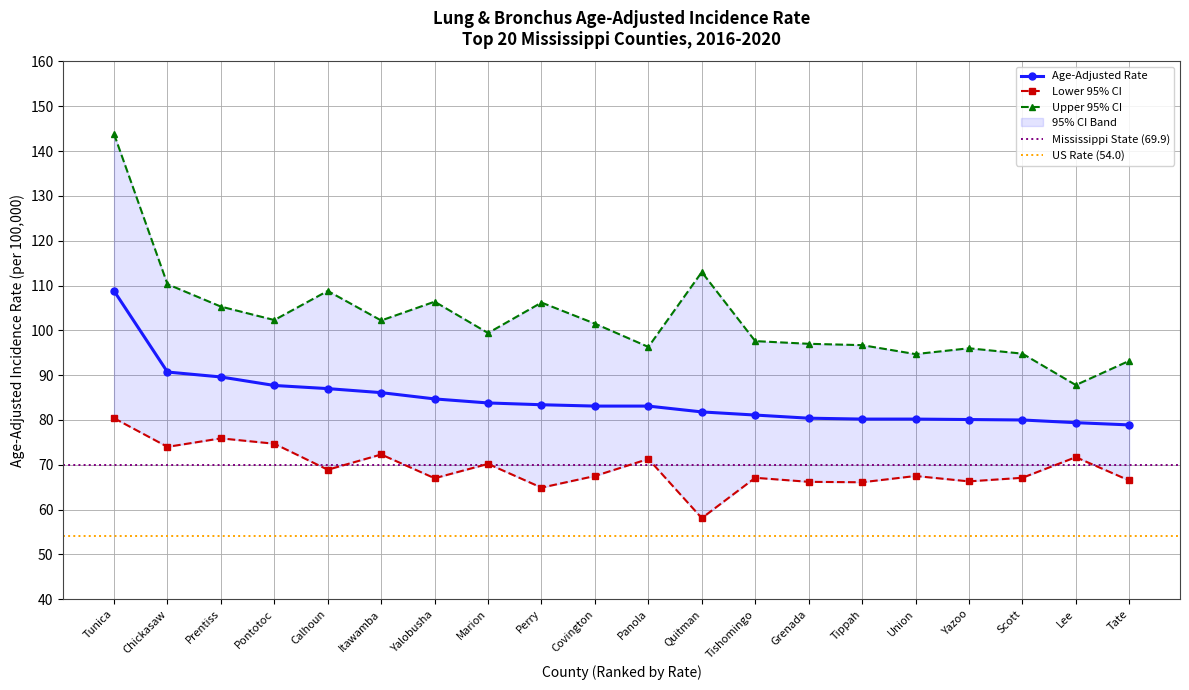

Which has a higher value, Itawamba or Calhoun?

Calhoun